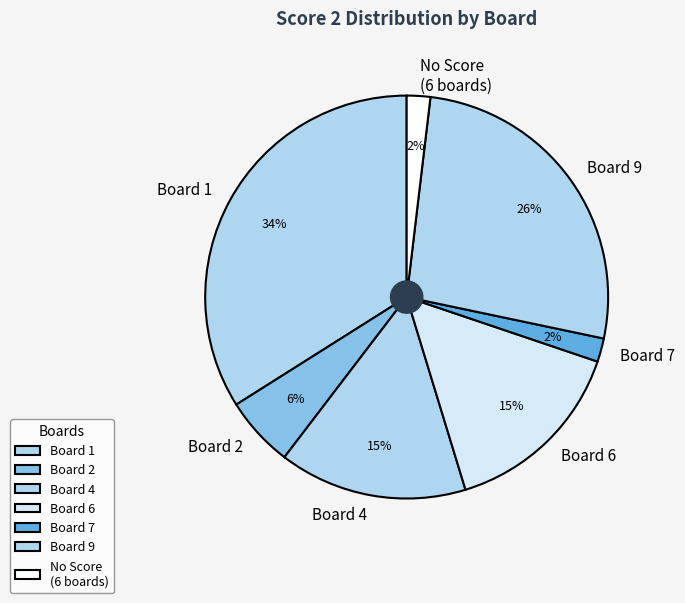

Is there any slice that represents more than half of the pie?

No